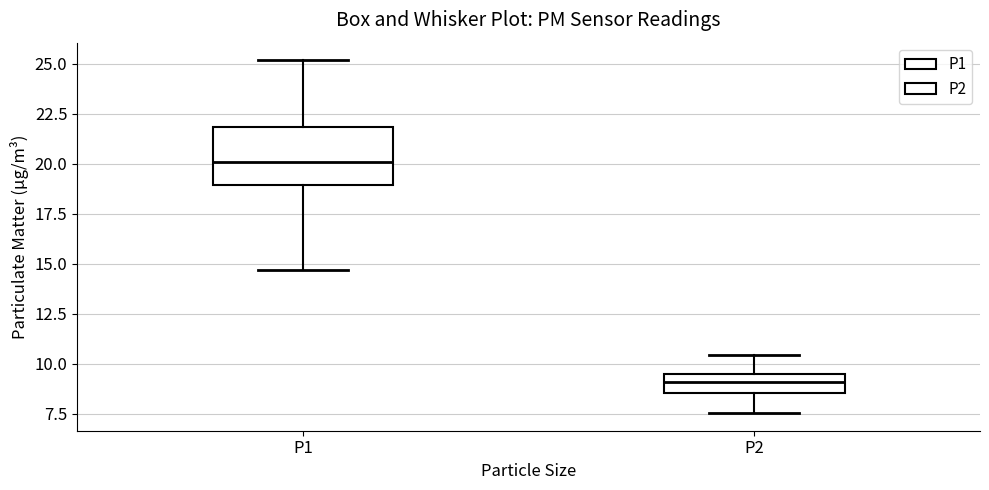

Comparing the boxes themselves (not the whiskers), which one is the tallest?

P1